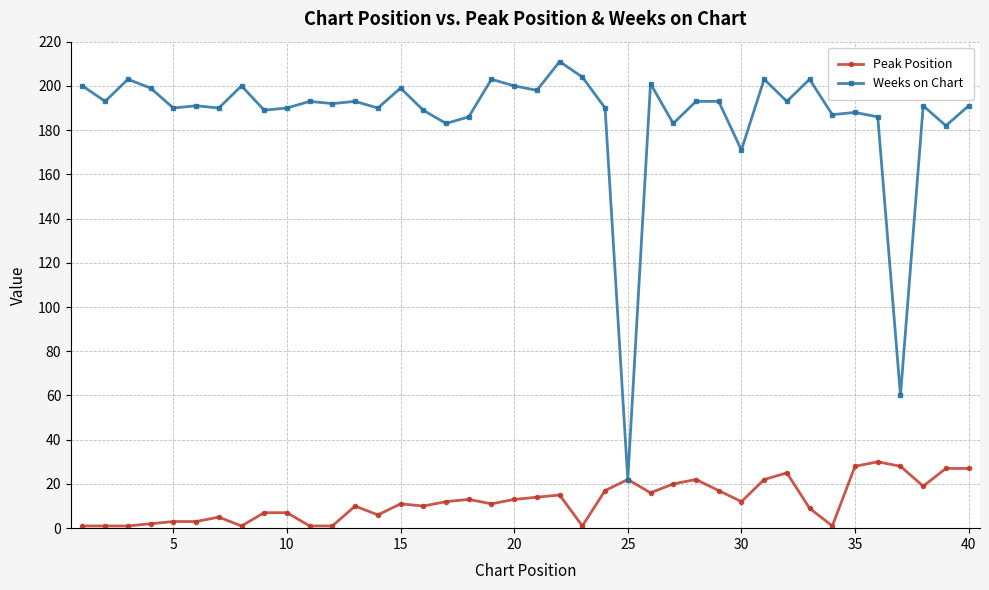

Rank the series by their maximum value, from highest to lowest.

Weeks on Chart, Peak Position